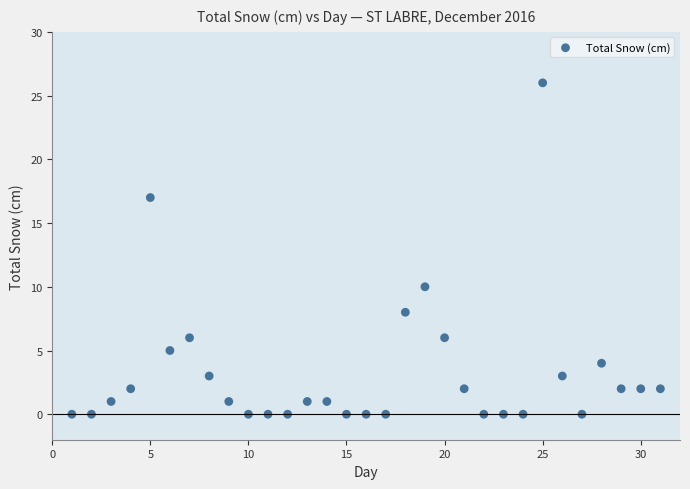

What Y value in the scatter plot is closest to 13?

10